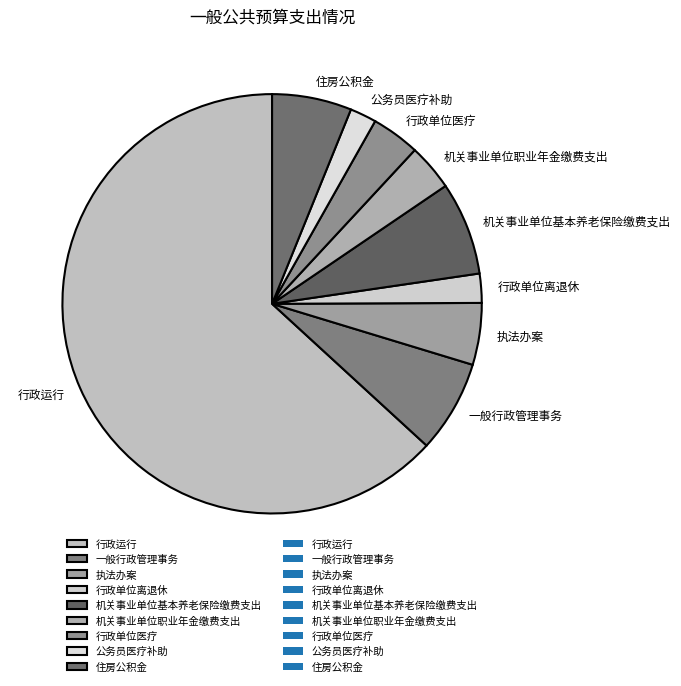

Is it true that 一般行政管理事务 is 7% of the pie?

True